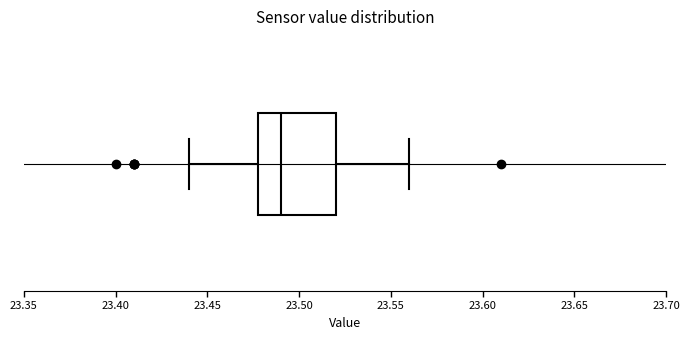

Transcribe this box plot: give where the median line is, the range the box spans, and where the two whiskers end, as read against the x-axis. The values are not printed on the chart, so give them approximately, as read against the axis.

median 23.49, box 23.48 to 23.52, whiskers 23.44 to 23.56